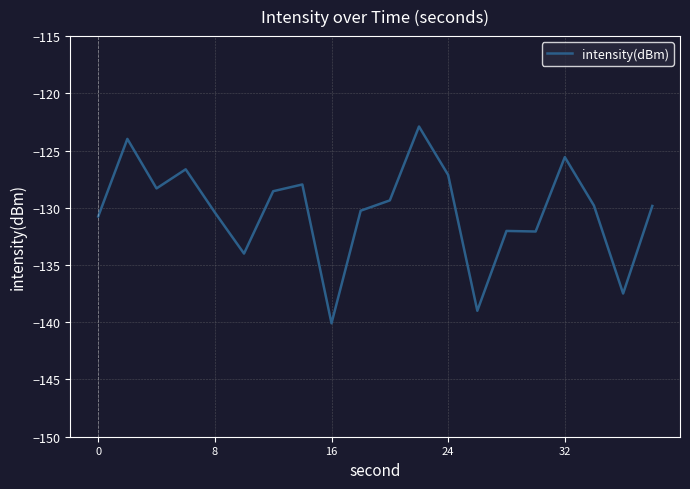

What is the smallest value displayed?

-140.1